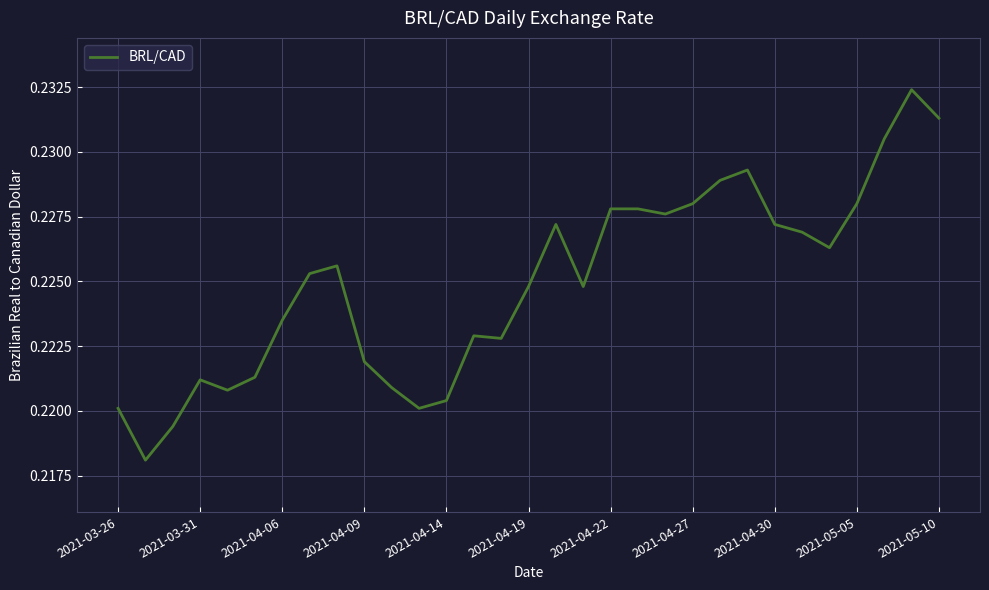

Count the values in the range 0 to 1.

31